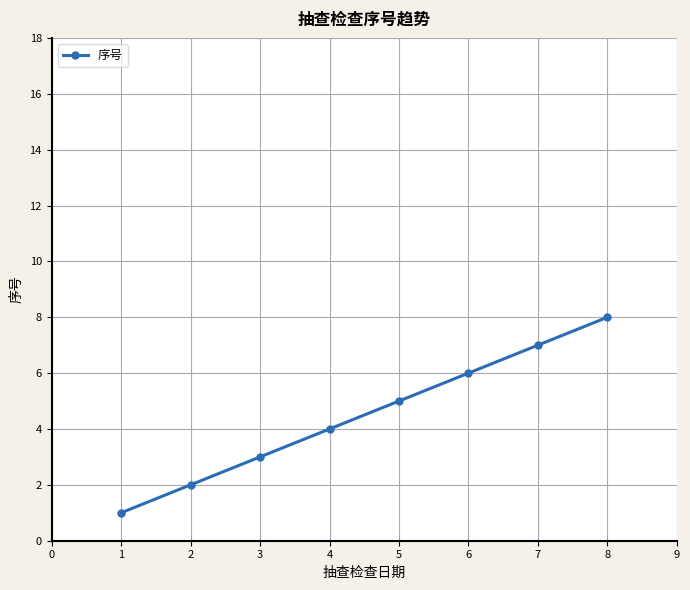

Which has a higher value, 4 or 5?

5